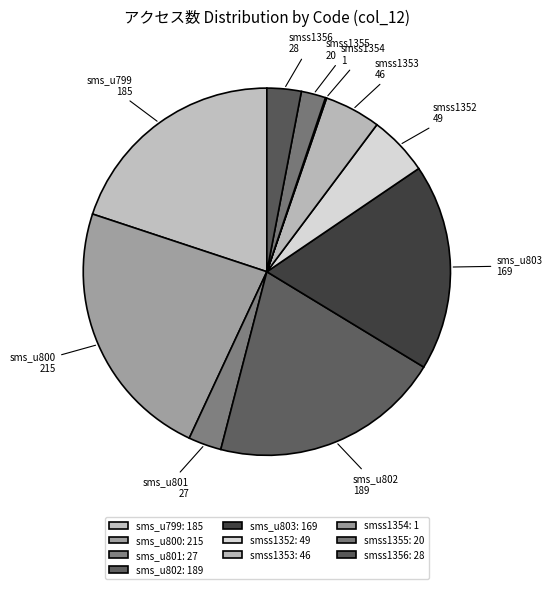

What is the largest slice in the pie chart?

sms_u800